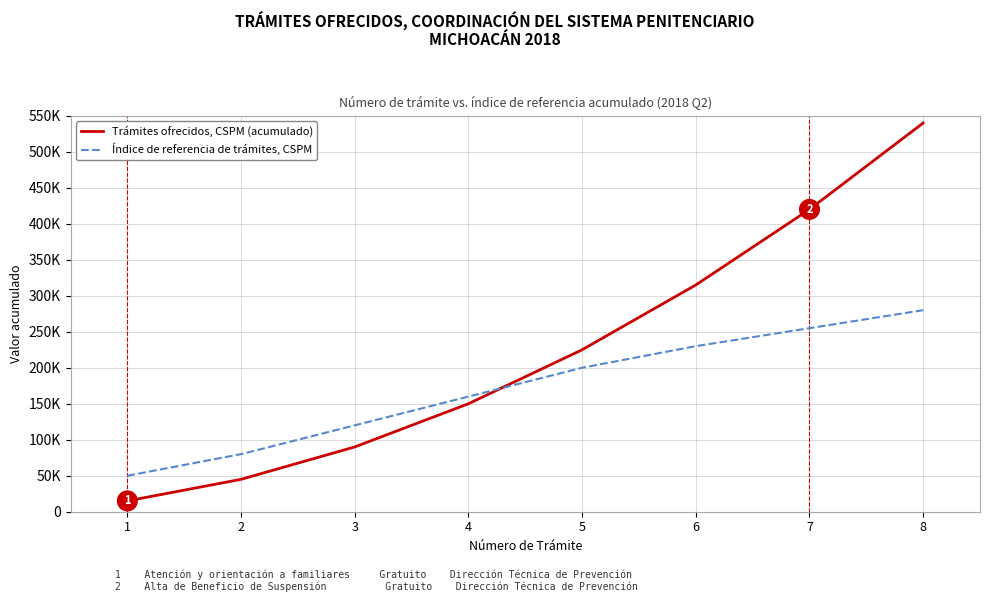

What is the difference between the highest and lowest values at 4?

10000